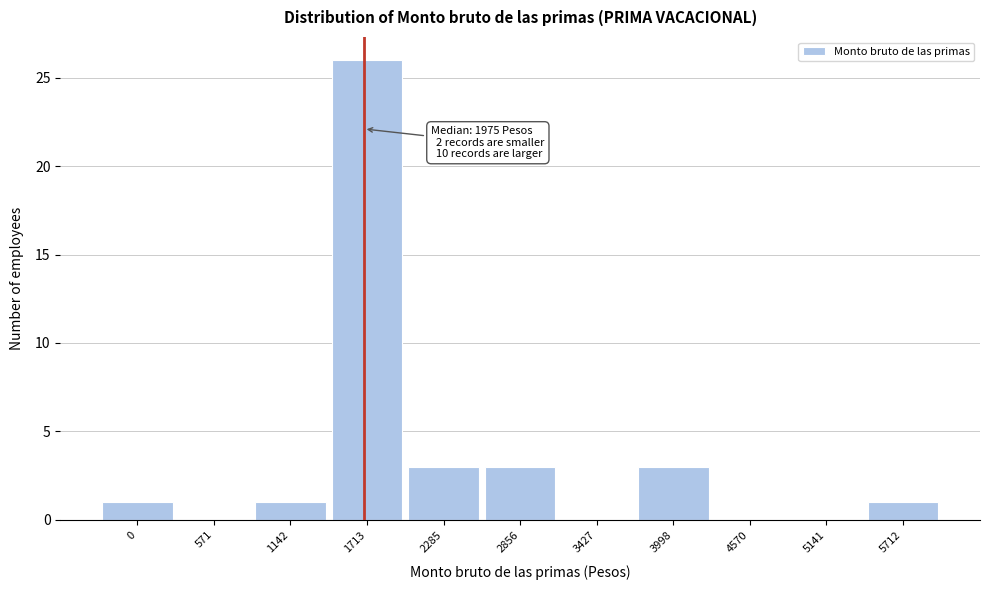

Reading right to left, list all the values displayed in this chart.

5712=1	5141=0	4570=0	3998=3	3427=0	2856=3	2285=3	1713=26	1142=1	571=0	0=1